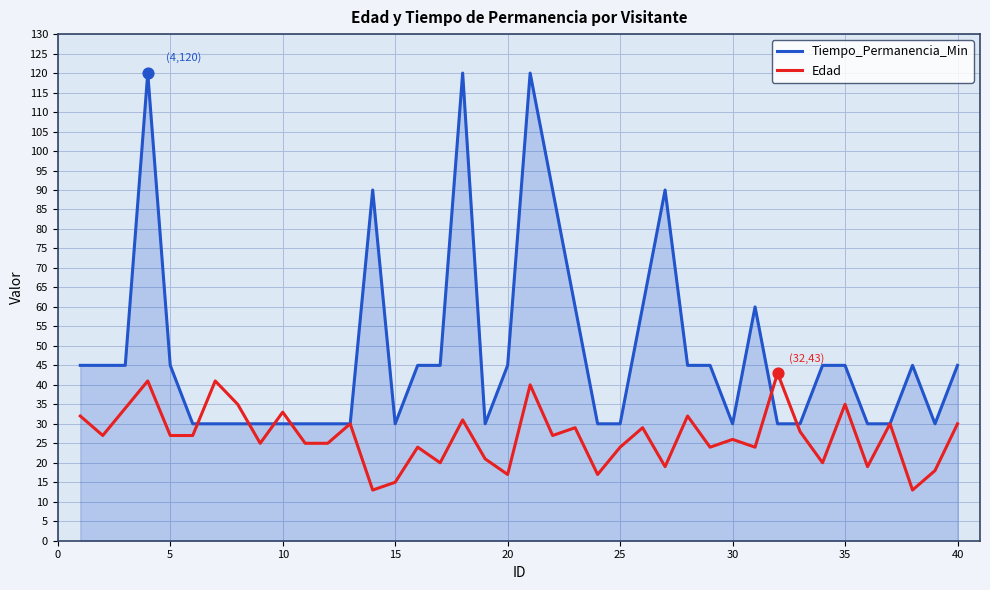

Which series has the widest spread of values?

Tiempo_Permanencia_Min